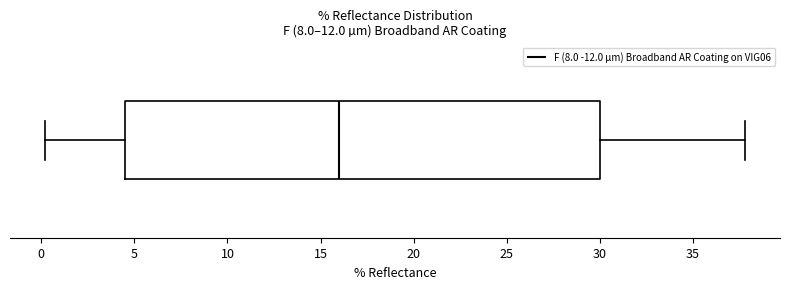

Transcribe this box plot: give where the median line is, the range the box spans, and where the two whiskers end, as read against the x-axis. The values are not printed on the chart, so give them approximately, as read against the axis.

median 16.0, box 4.5 to 30.0, whiskers 0.0 to 38.0